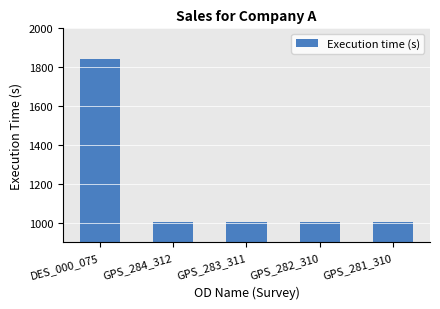

What is the label of the 5th bar from the right?

DES_000_075